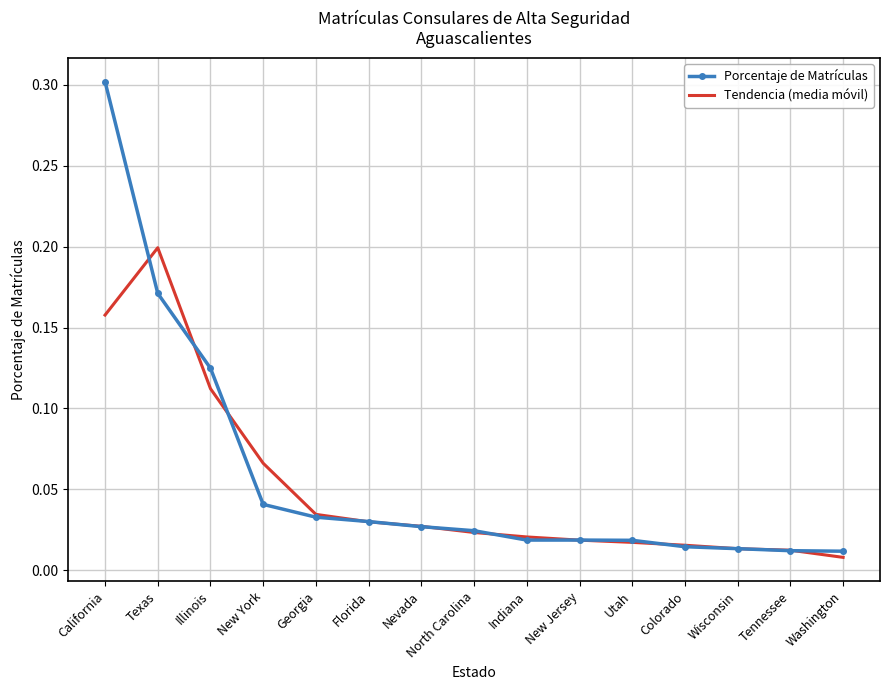

Where is Tendencia (media móvil) nearest to the value 0?

Washington